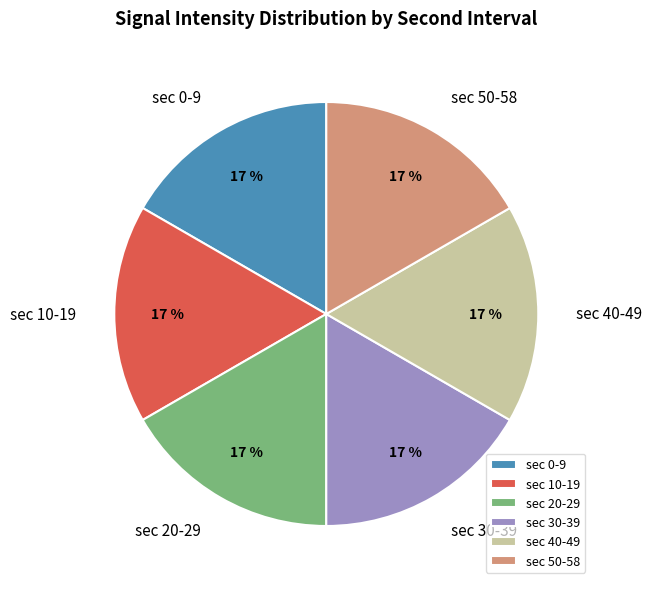

Approximately how many times larger is the value at sec 40-49 compared to sec 30-39?

1.0